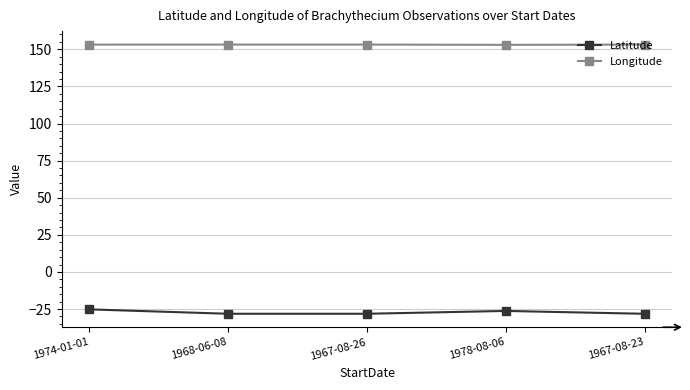

What is the maximum value for Longitude?

153.2